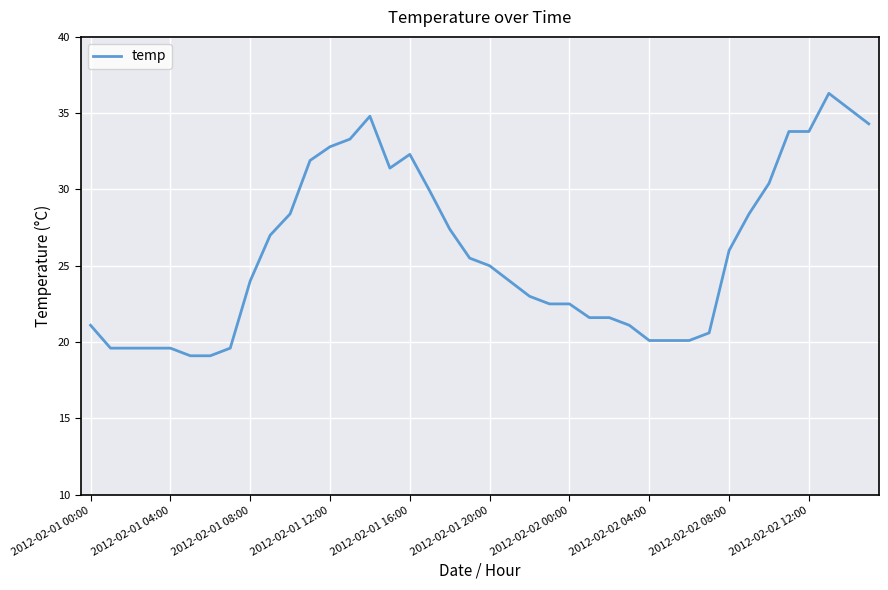

What is the difference between the maximum and minimum values?

17.2